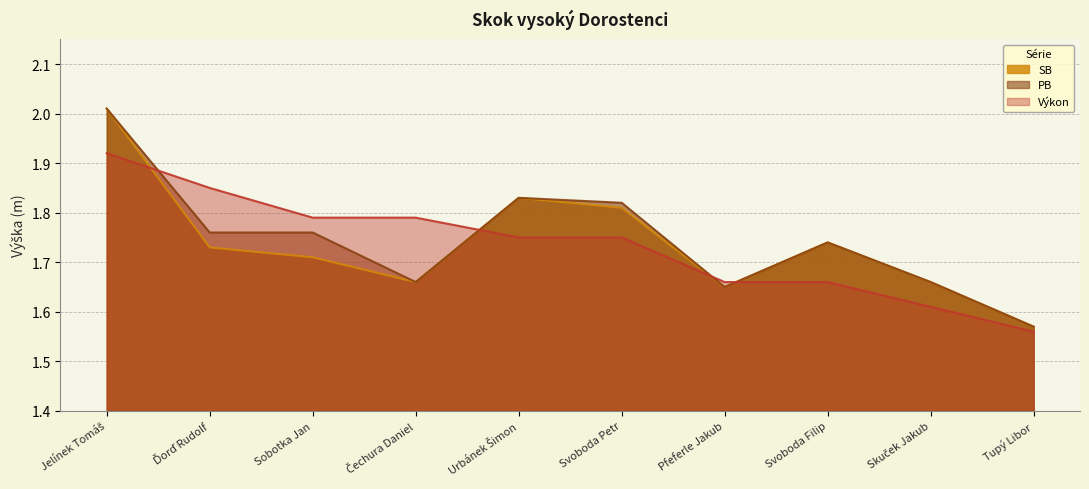

Which series ends up on top after the final intersection of Výkon and PB?

PB